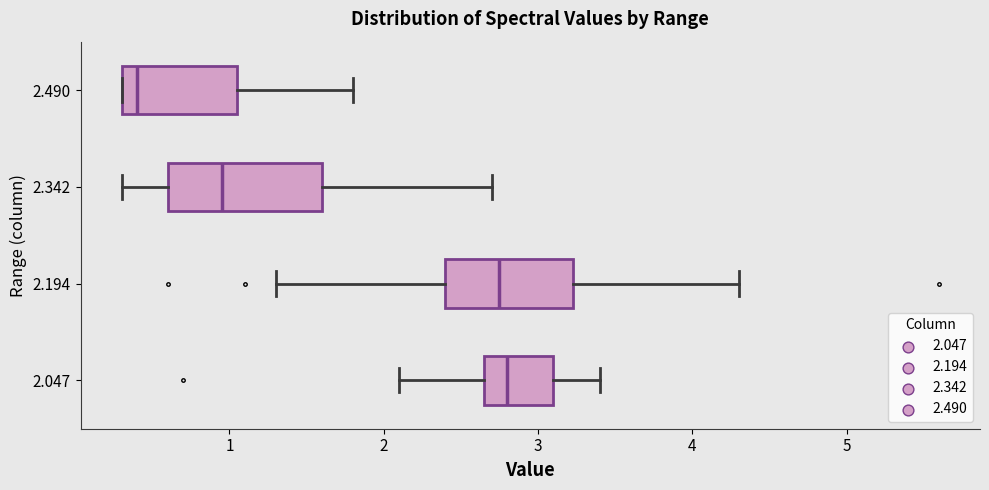

Reading bottom to top, transcribe this box plot: for each box, give where its median line is, the range the box spans, and where its two whiskers end, as read against the x-axis. The values are not printed on the chart, so give them approximately, as read against the axis.

2.047: median 2.8, box 2.7 to 3.1, whiskers 2.1 to 3.4
2.194: median 2.8, box 2.4 to 3.2, whiskers 1.3 to 4.3
2.342: median 1.0, box 0.6 to 1.6, whiskers 0.3 to 2.7
2.490: median 0.4, box 0.3 to 1.1, whiskers 0.3 to 1.8